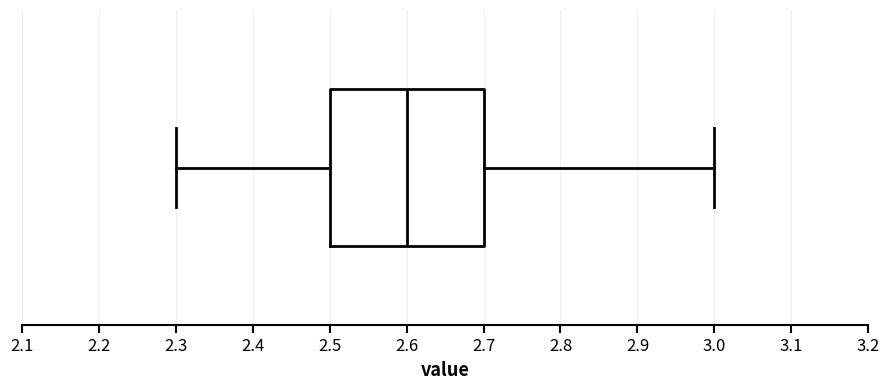

Where is the right edge of the box on the x-axis? The values are not printed on the chart, so give them approximately, as read against the axis.

2.7